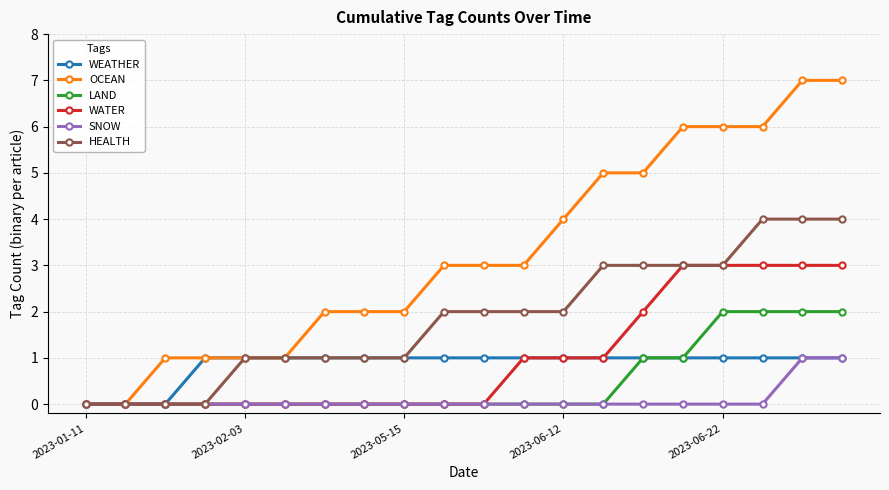

Which series has the widest spread of values?

OCEAN